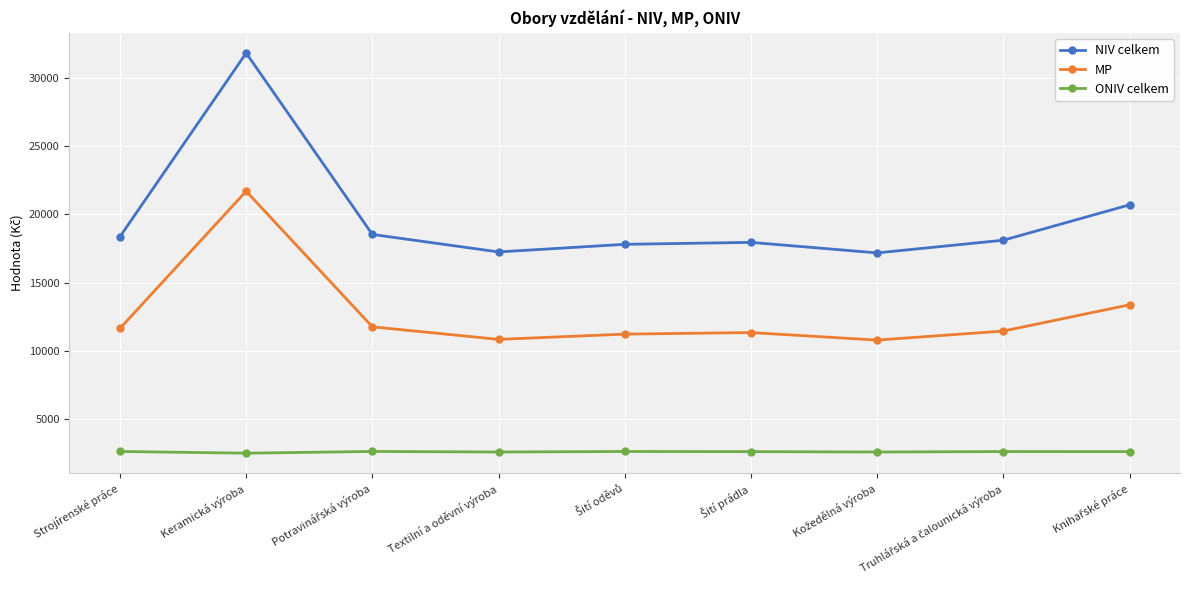

List the series in order of their peak value, lowest first.

ONIV celkem, MP, NIV celkem